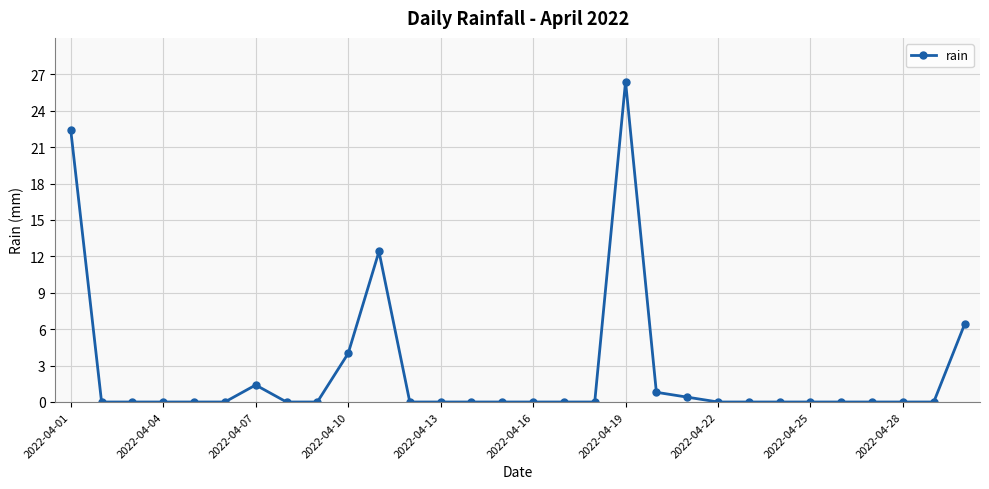

What is the average value?

2.5